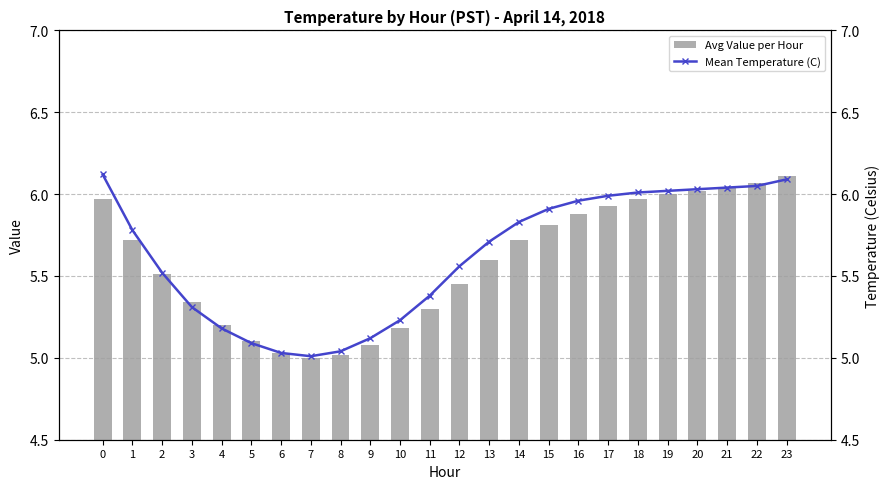

Are the bars grouped side by side (vs. stacked)?

Yes